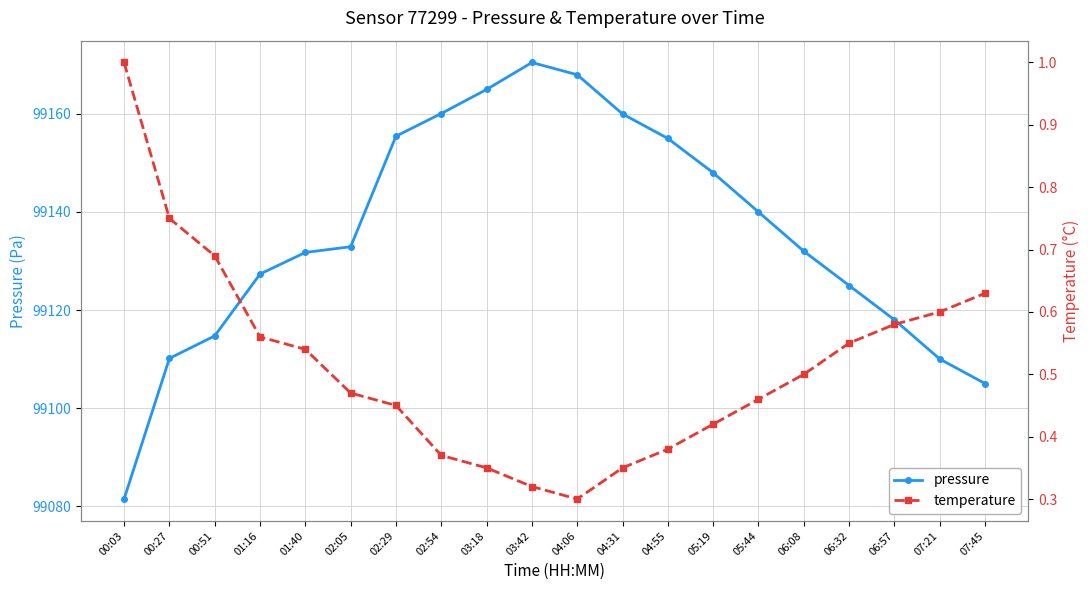

What is the minimum value shown in the chart?

0.3